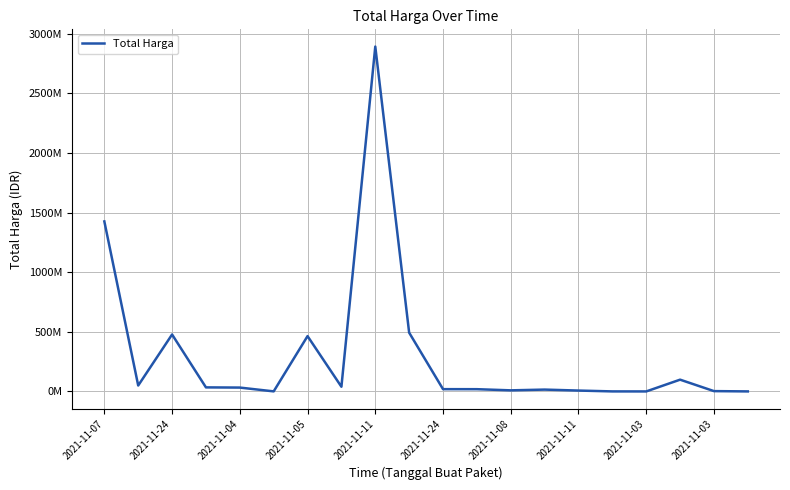

True or false: there are more than 0 points higher than both neighbors.

True